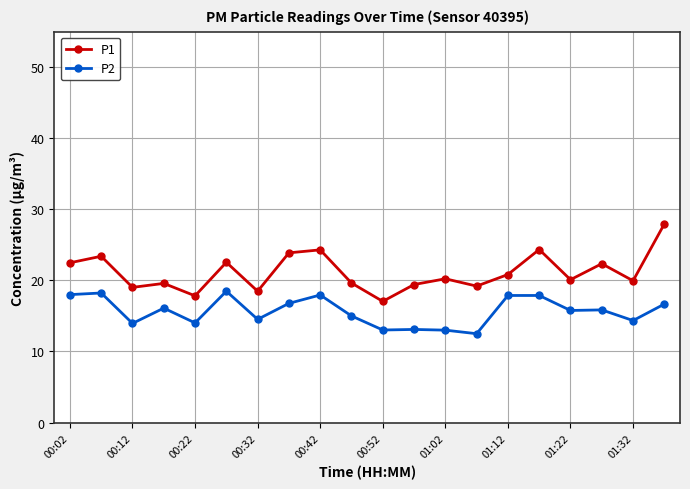

What is the value of the P1 point at the 6th from the left?

22.6